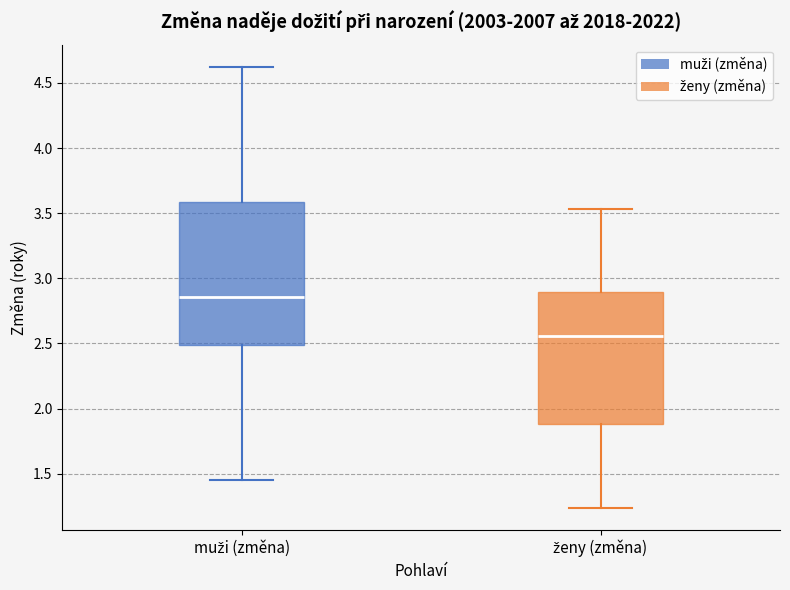

Reading left to right, read every box against the y-axis: the position of its median line, the range the box covers, and the ends of its whiskers. The values are not printed on the chart, so give them approximately, as read against the axis.

muži (změna): median 2.85, box 2.50 to 3.60, whiskers 1.45 to 4.60
ženy (změna): median 2.55, box 1.90 to 2.90, whiskers 1.25 to 3.55